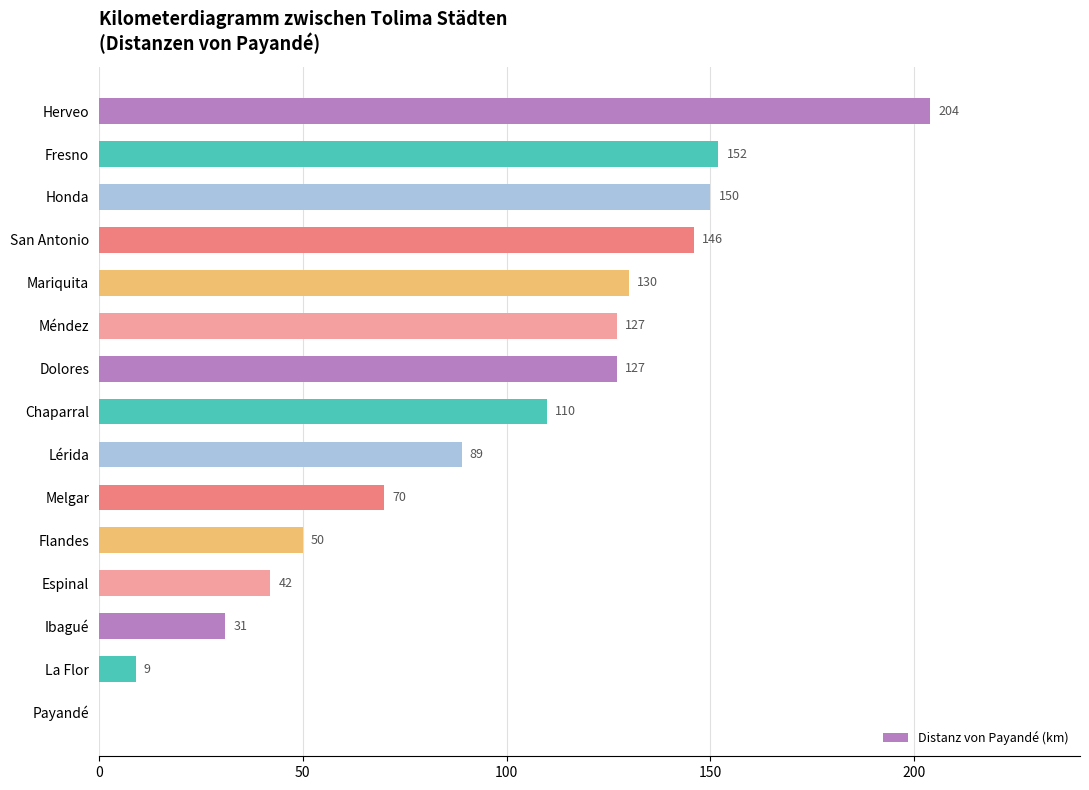

What is the ratio of the value at Herveo to the value at Méndez?

1.6